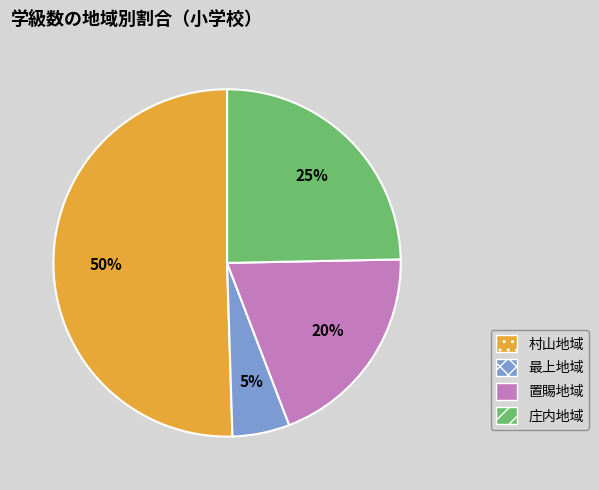

Count the number of slices in the pie.

4